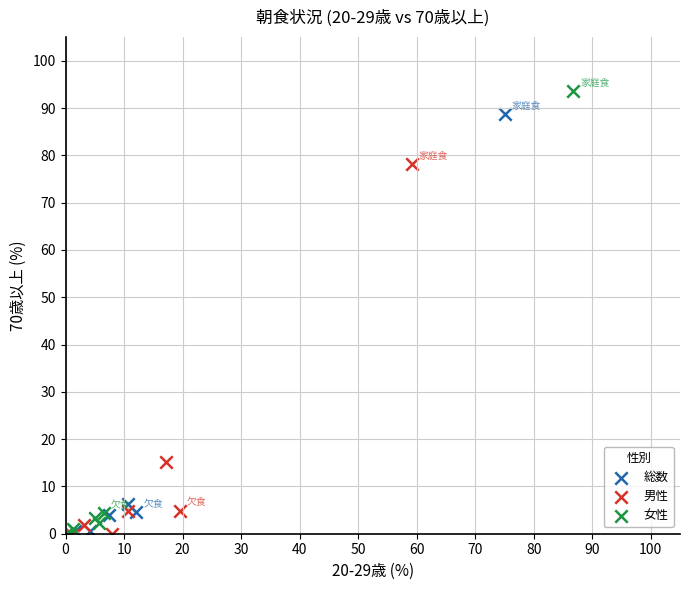

Which series has the widest spread of Y values?

女性